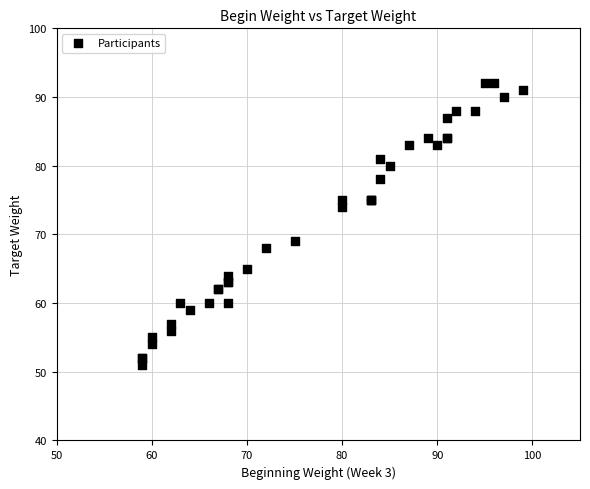

What Y value in the scatter plot is closest to 71?

69